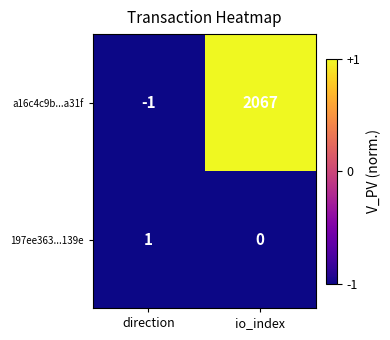

Which series changed the most between direction and io_index?

a16c4c9b...a31f